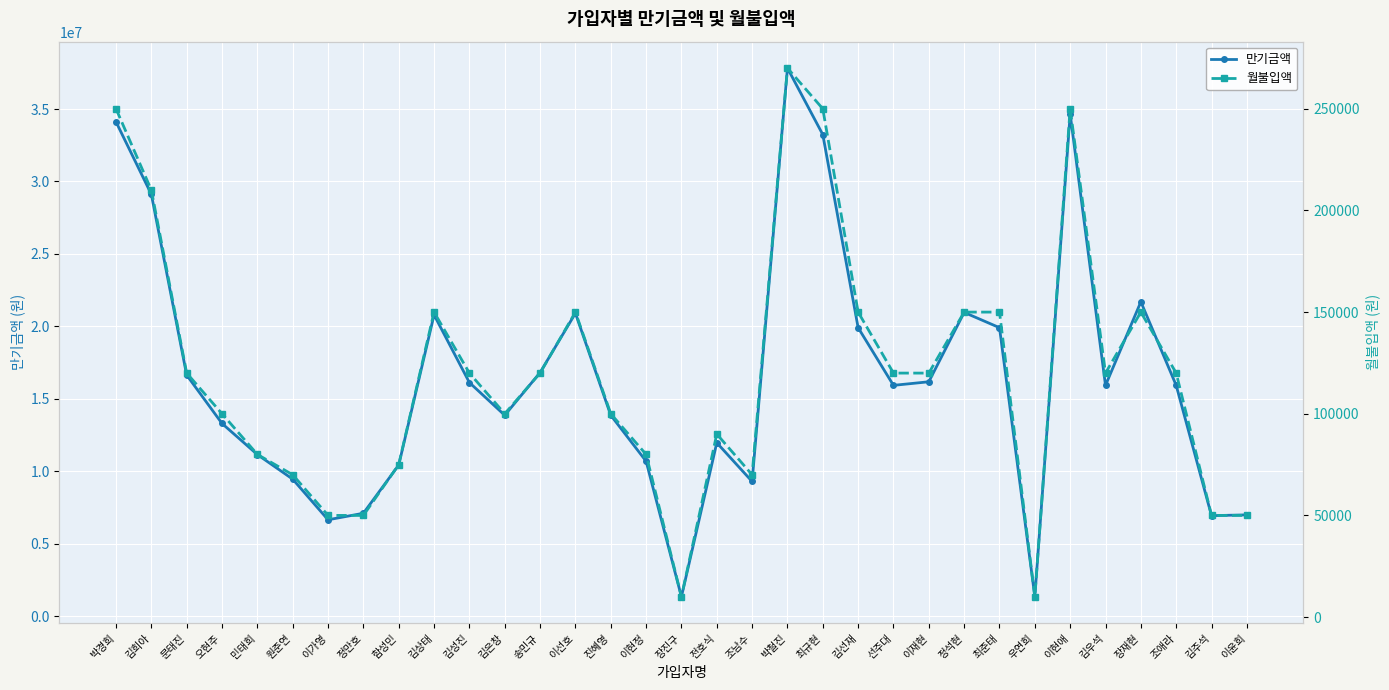

What is the sum of all 월불입액 values?

3955000